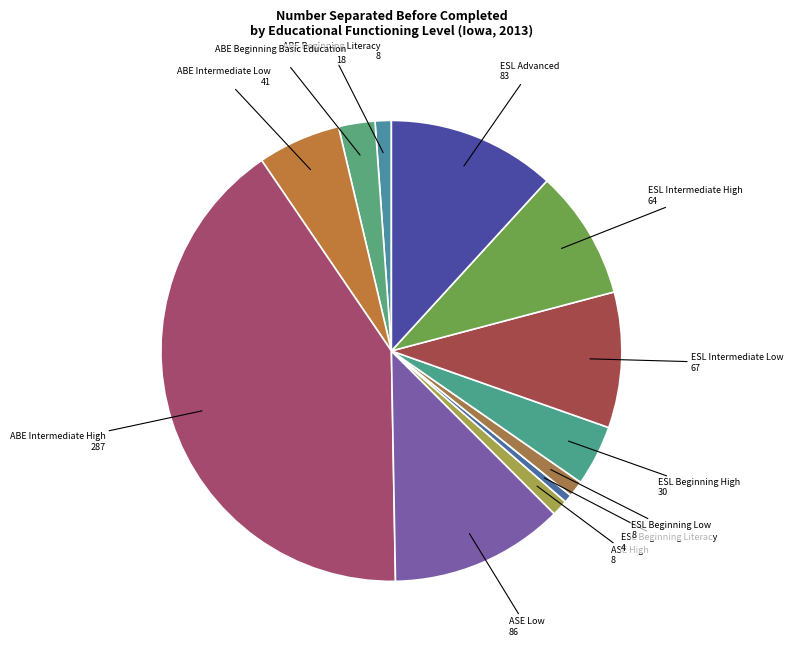

Which slice is the largest?

ABE Intermediate High